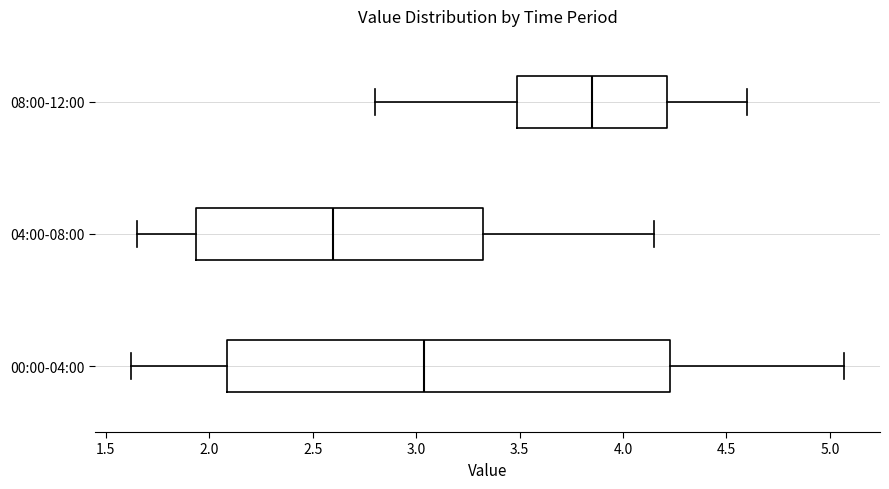

Comparing the boxes themselves (not the whiskers), which one is the widest?

00:00-04:00